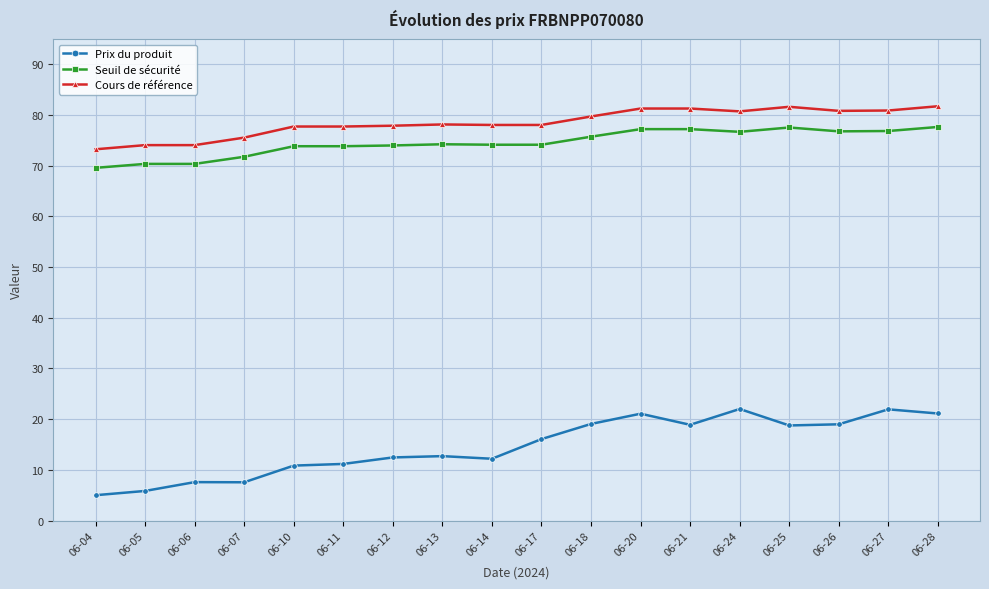

What is the greatest value displayed?

81.7